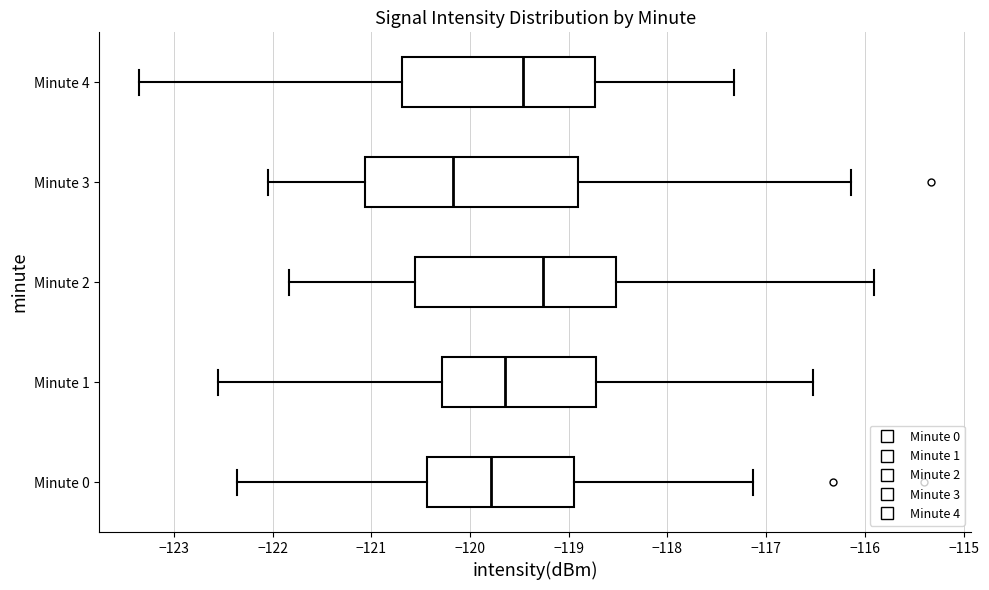

Reading bottom to top, read every box against the x-axis: the position of its median line, the range the box covers, and the ends of its whiskers. The values are not printed on the chart, so give them approximately, as read against the axis.

Minute 0: median -119.8, box -120.4 to -119.0, whiskers -122.4 to -117.1
Minute 1: median -119.6, box -120.3 to -118.7, whiskers -122.6 to -116.5
Minute 2: median -119.3, box -120.6 to -118.5, whiskers -121.8 to -115.9
Minute 3: median -120.2, box -121.1 to -118.9, whiskers -122.0 to -116.1
Minute 4: median -119.5, box -120.7 to -118.7, whiskers -123.4 to -117.3